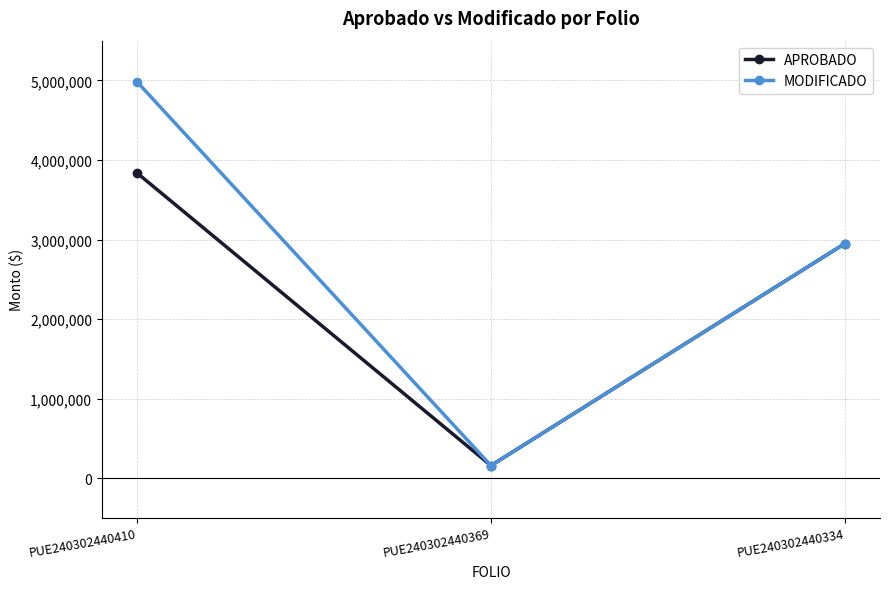

Reading left to right, transcribe all the data shown in this chart.

APROBADO: PUE240302440410=3834300.0	PUE240302440369=160200.0	PUE240302440334=2948220.0
MODIFICADO: PUE240302440410=4979164.6	PUE240302440369=160200.0	PUE240302440334=2948220.0